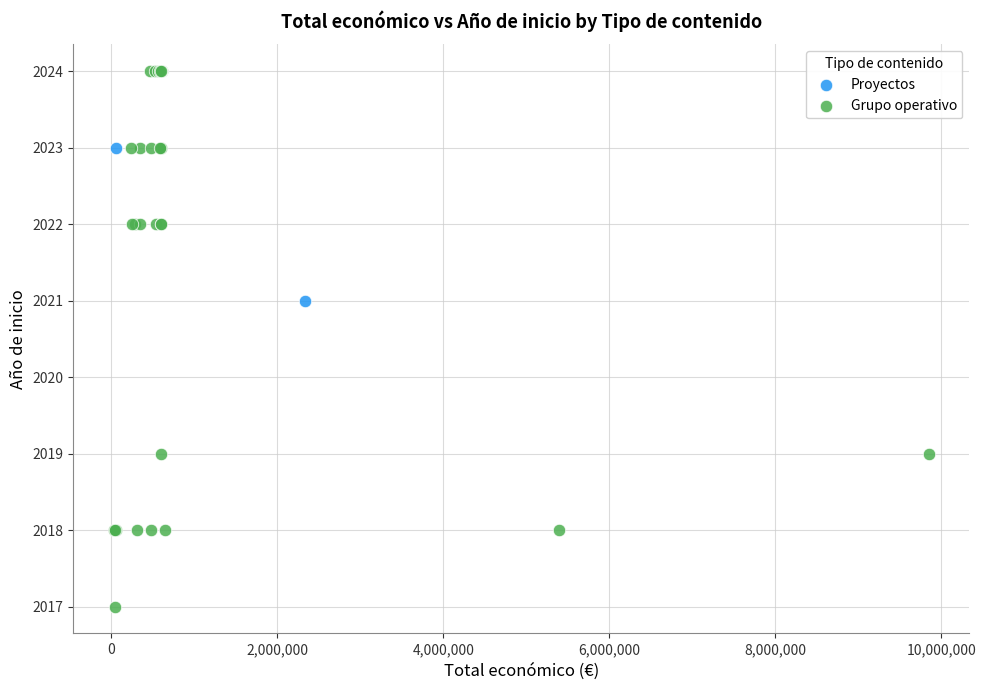

What are all the series names shown in the legend?

Proyectos, Grupo operativo